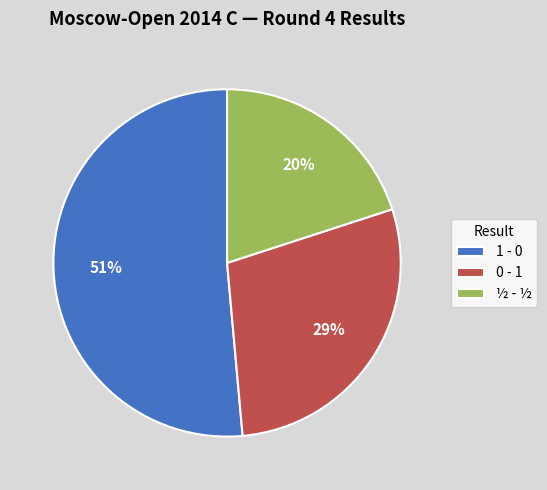

How many slices are in this pie chart?

3